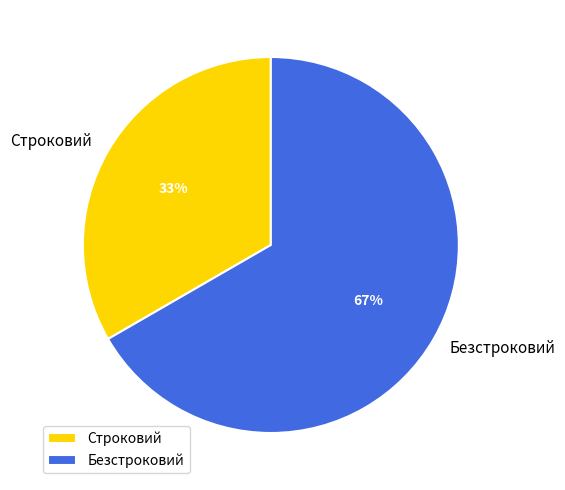

Rank the categories by value from highest to lowest.

Безстроковий, Строковий